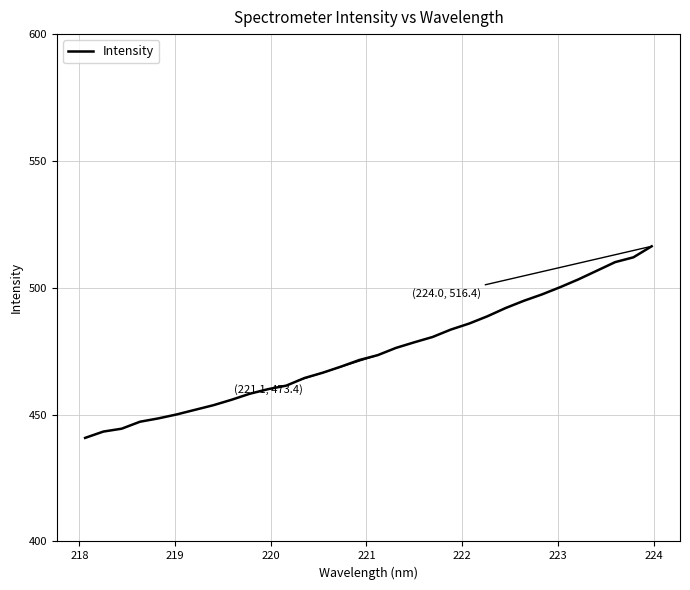

What is the smallest value displayed?

440.8